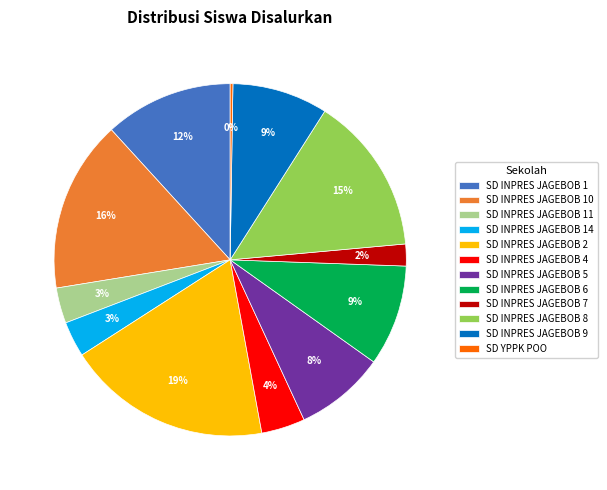

Which category has the biggest portion of the pie?

SD INPRES JAGEBOB 2